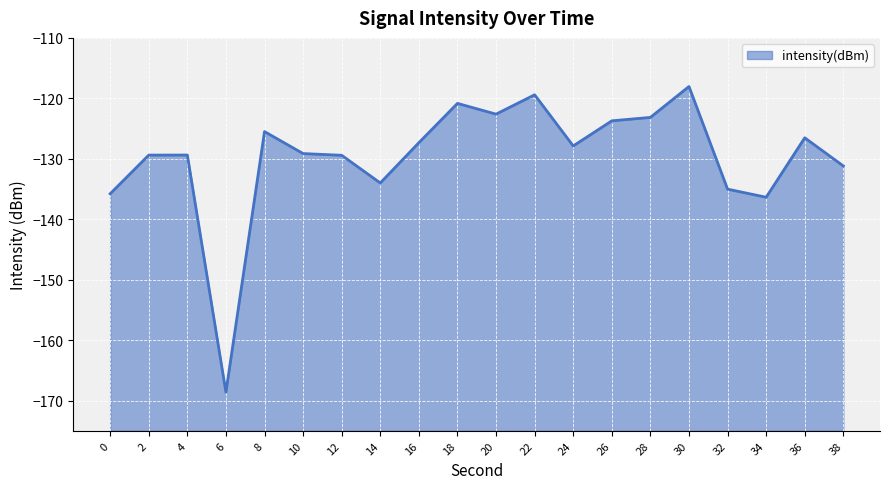

The value at 32 is -77.4. True or false?

False